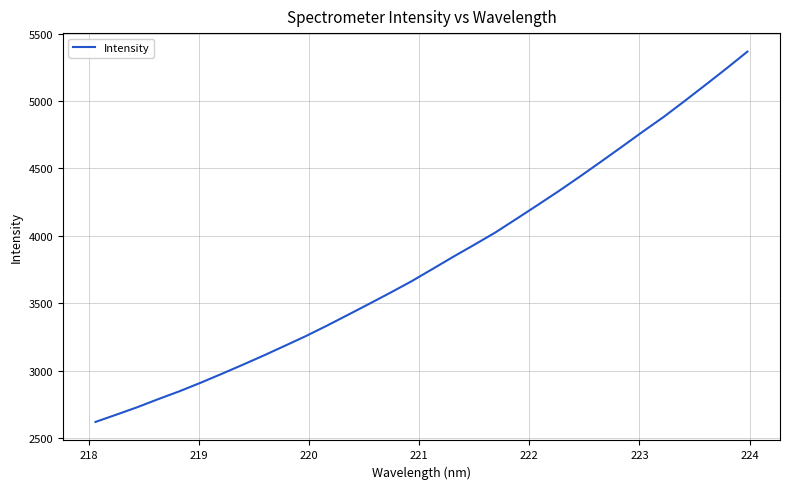

What is the difference between the maximum and minimum values?

2748.1